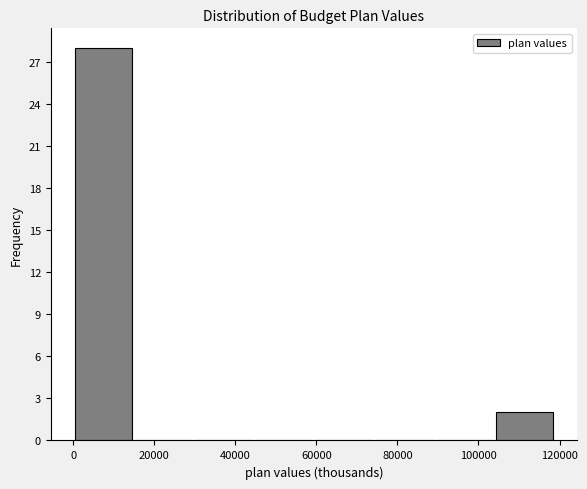

Which range on the x-axis has the tallest bar?

0 to 14000